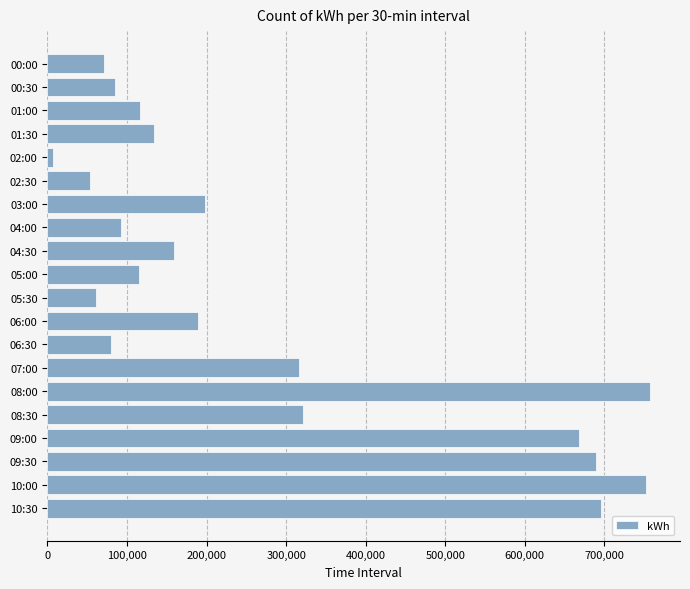

Between 09:00 and 06:00, which is larger?

09:00